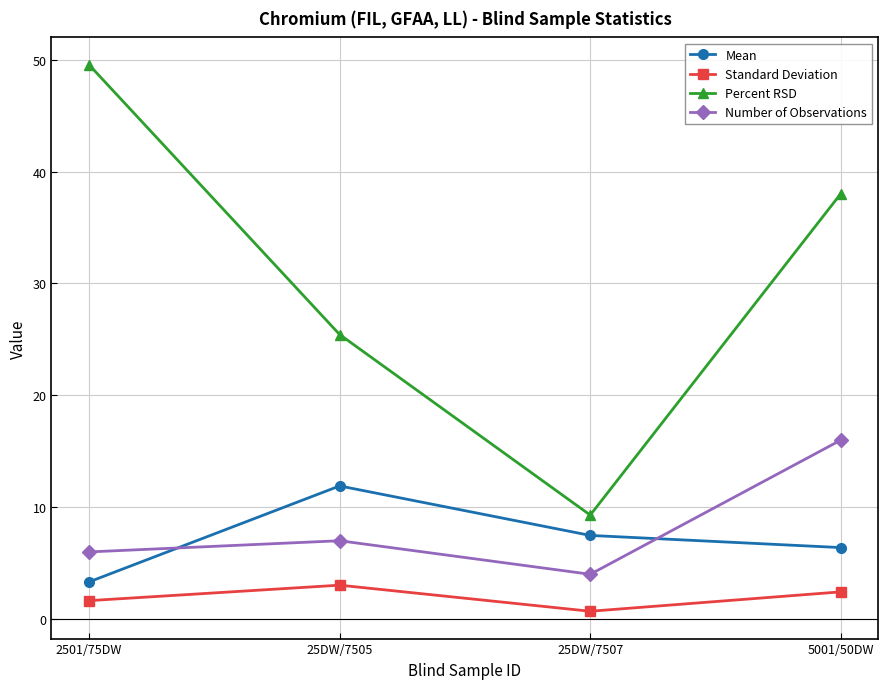

Reading left to right, transcribe all the data shown in this chart.

Mean: 3.3	11.9	7.5	6.4
Standard Deviation: 1.6	3.0	0.7	2.4
Percent RSD: 49.6	25.4	9.3	38.0
Number of Observations: 6.0	7.0	4.0	16.0